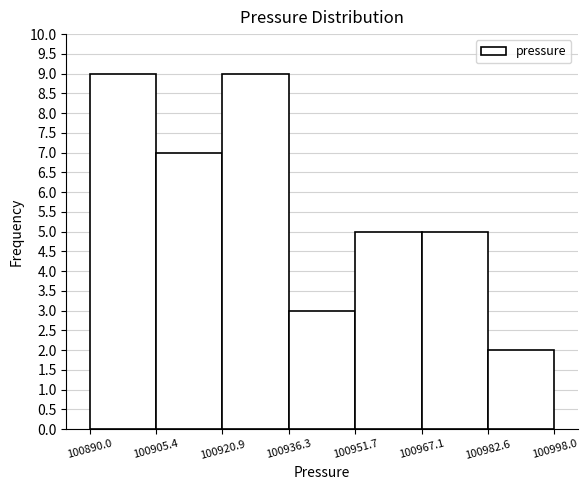

Reading left to right, list every bar in this chart as the range it spans on the x-axis followed by its height. The values are not printed on the chart, so give them approximately, as read against the axis.

100890.0 to 100905.4: 9
100905.4 to 100920.9: 7
100920.9 to 100936.3: 9
100936.3 to 100951.7: 3
100951.7 to 100967.1: 5
100967.1 to 100982.6: 5
100982.6 to 100998.0: 2